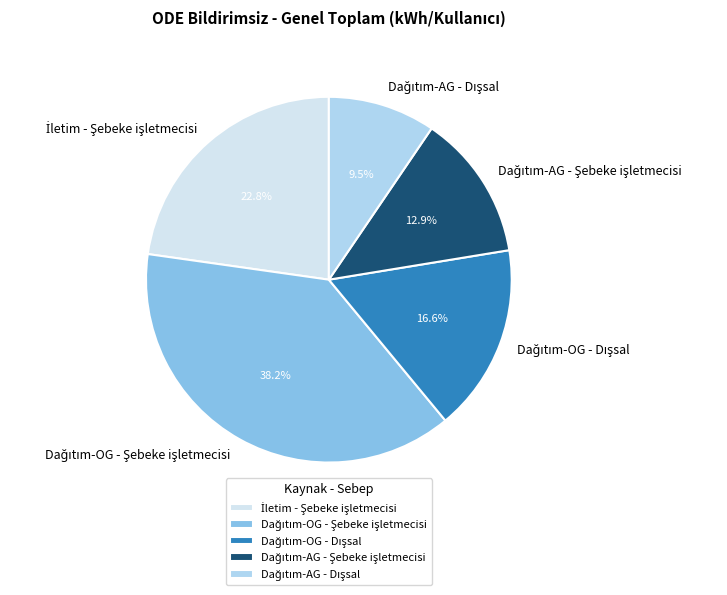

To the nearest percent, what is the average slice percentage?

20%